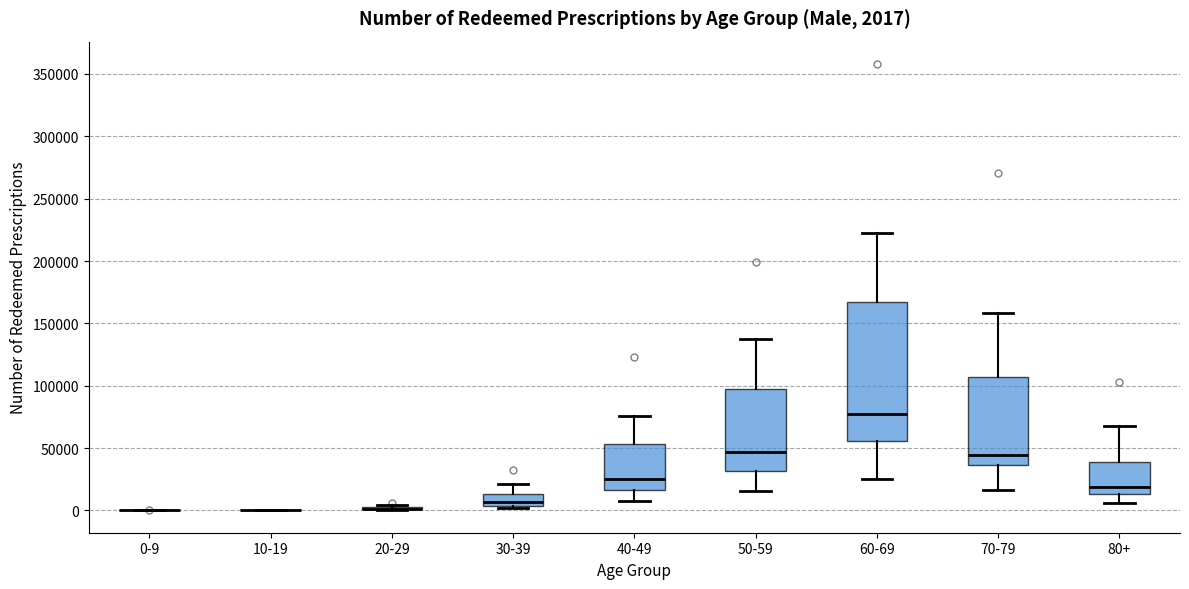

Comparing the boxes themselves (not the whiskers), which one is the tallest?

60-69